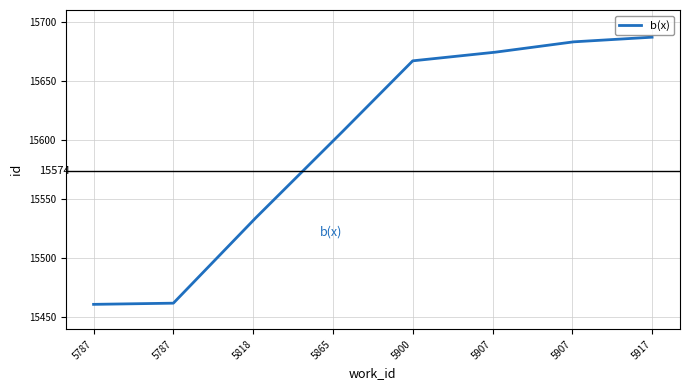

What is the difference between the maximum and minimum values?

226.0